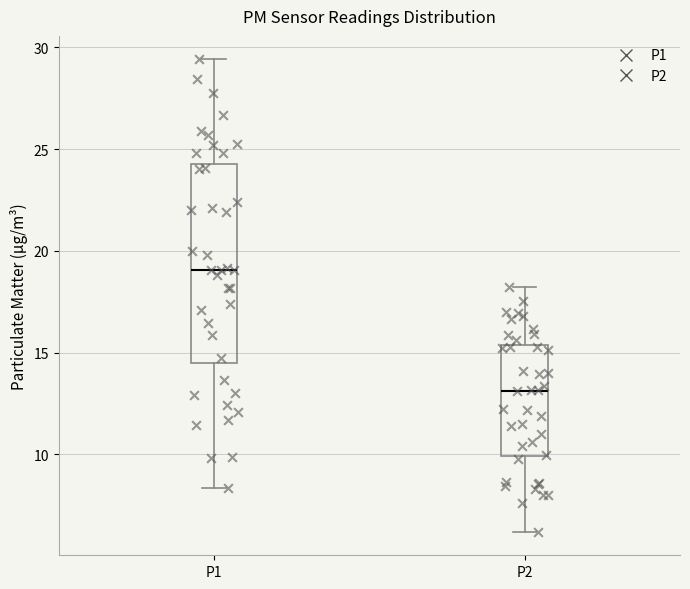

Which box is the tallest, from its lower edge to its upper edge?

P1